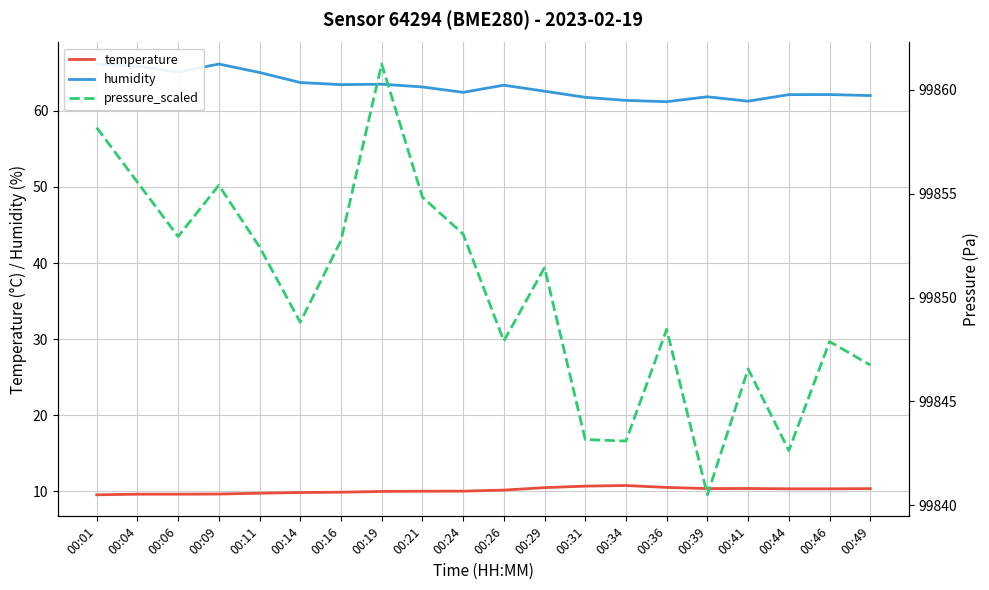

What is the sum of the pressure_scaled values at 00:46 and 00:06?

199700.8